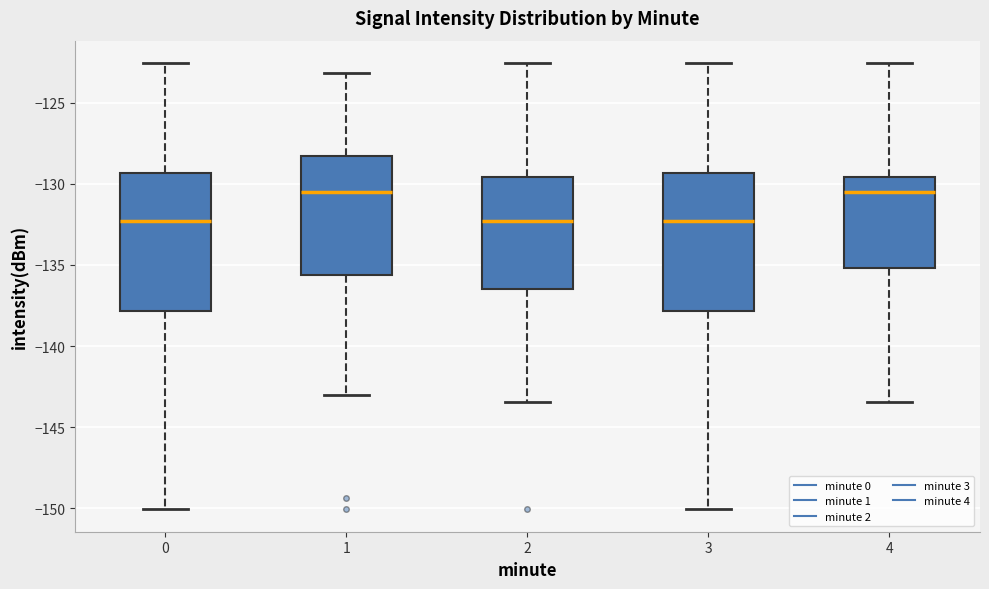

Reading left to right, read every box against the y-axis: the position of its median line, the range the box covers, and the ends of its whiskers. The values are not printed on the chart, so give them approximately, as read against the axis.

0: median -132.5, box -138.0 to -129.5, whiskers -150.0 to -122.5
1: median -130.5, box -135.5 to -128.5, whiskers -143.0 to -123.0
2: median -132.5, box -136.5 to -129.5, whiskers -143.5 to -122.5
3: median -132.5, box -138.0 to -129.5, whiskers -150.0 to -122.5
4: median -130.5, box -135.0 to -129.5, whiskers -143.5 to -122.5